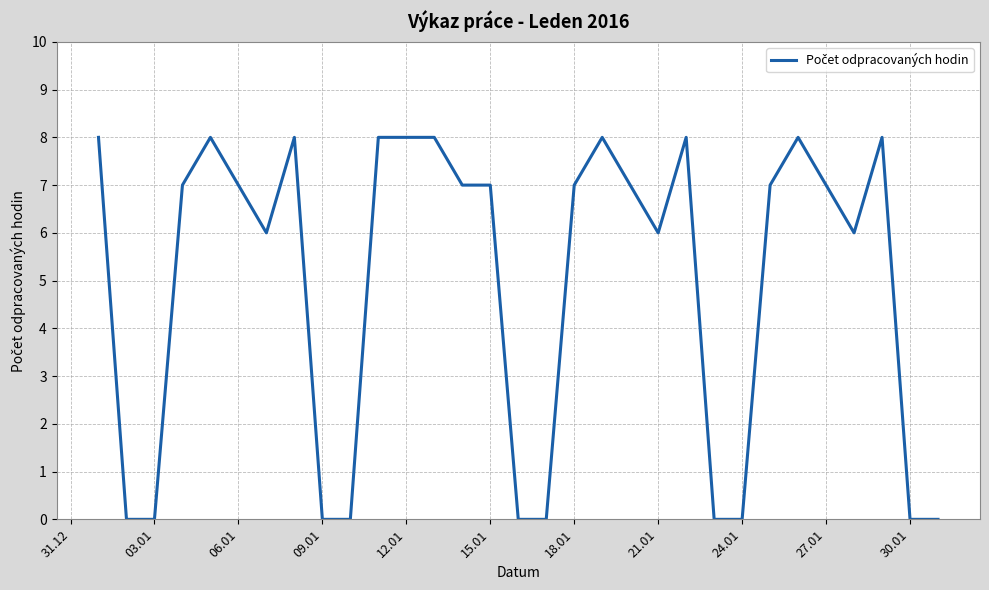

What is the maximum value shown in the chart?

8